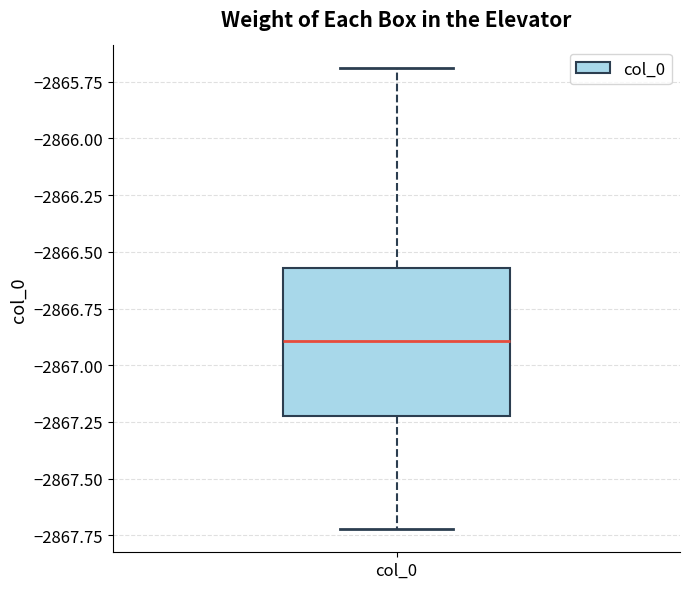

Read this box plot against the y-axis: the position of the median line, the range covered by the box, and the ends of both whiskers. The values are not printed on the chart, so give them approximately, as read against the axis.

median -2866.90, box -2867.20 to -2866.55, whiskers -2867.70 to -2865.70